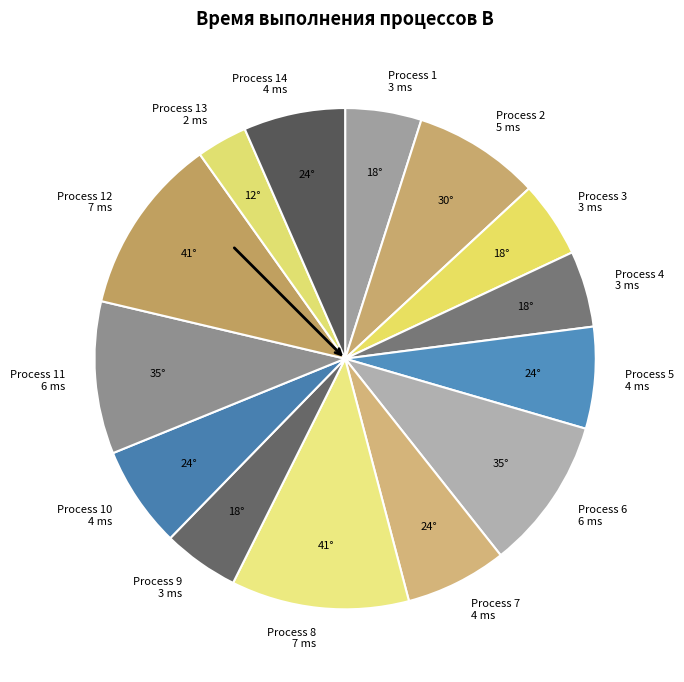

What is the ratio of the value at Process 11 6 ms to the value at Process 12 7 ms?

0.9